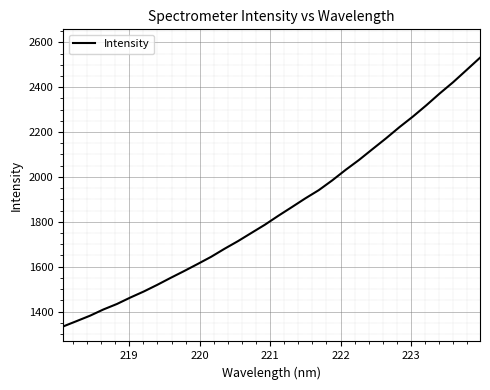

What is the maximum value shown in the chart?

2531.4